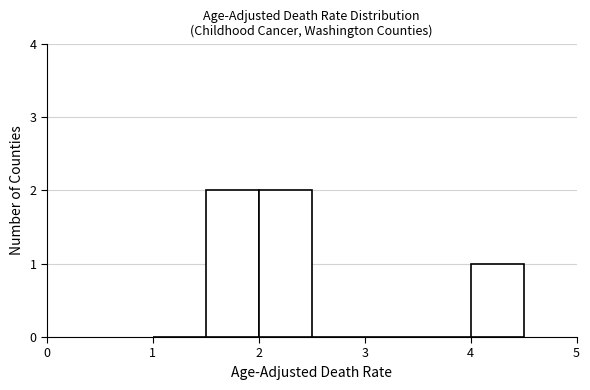

Reading left to right, transcribe this chart: for each bar, give the range it covers on the x-axis and its height. The values are not printed on the chart, so give them approximately, as read against the axis.

1.0 to 1.5: 0
1.5 to 2.0: 2
2.0 to 2.5: 2
2.5 to 3.0: 0
3.0 to 3.5: 0
3.5 to 4.0: 0
4.0 to 4.5: 1